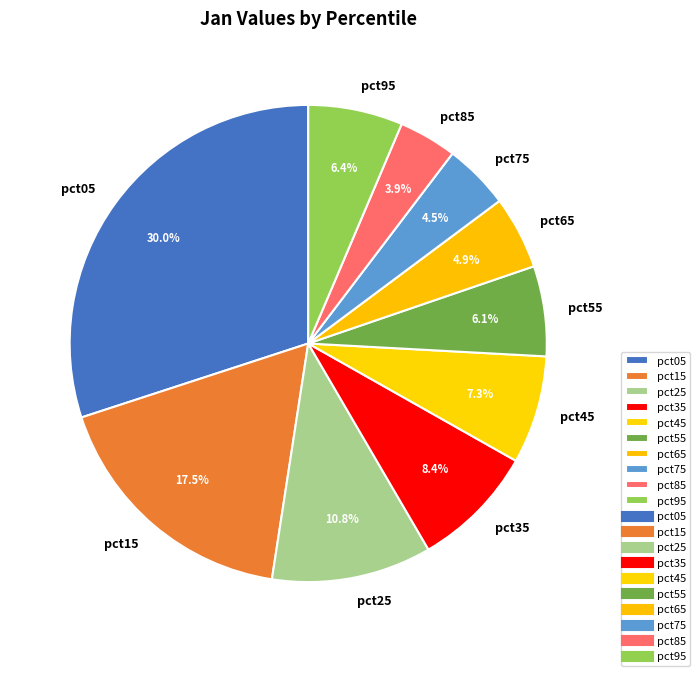

Is there a majority slice in this chart?

No